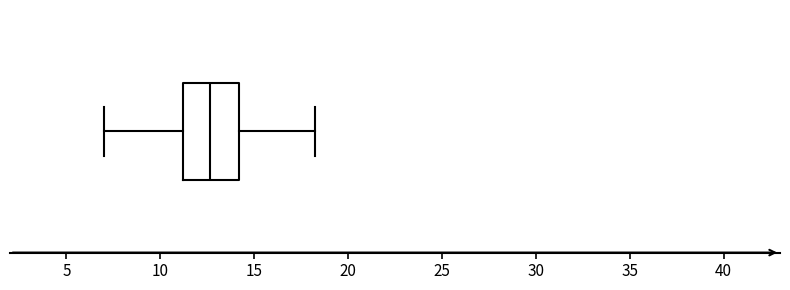

Read this box plot against the x-axis: the position of the median line, the range covered by the box, and the ends of both whiskers. The values are not printed on the chart, so give them approximately, as read against the axis.

median 12.5, box 11.0 to 14.0, whiskers 7.0 to 18.0